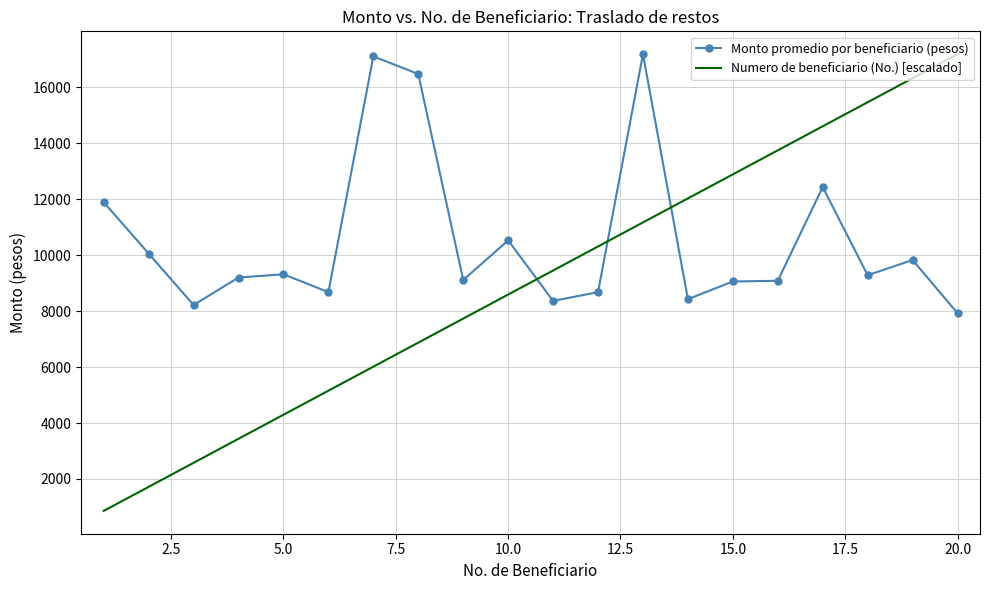

True or false: Monto promedio por beneficiario (pesos) and Numero de beneficiario (No.) [escalado] cross at least once.

True